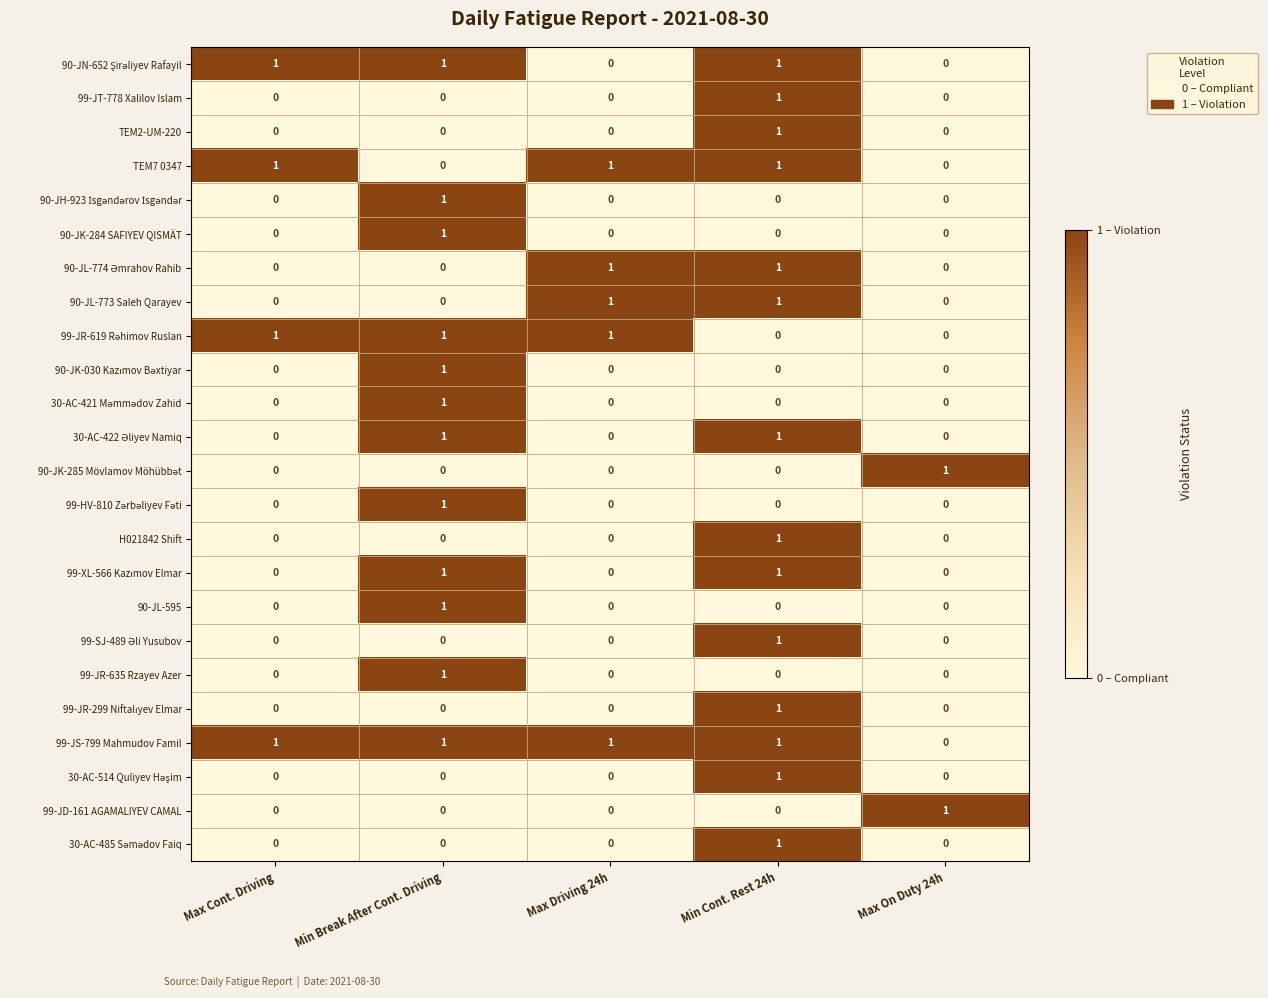

What is the total value across all series at Max Driving 24h?

5